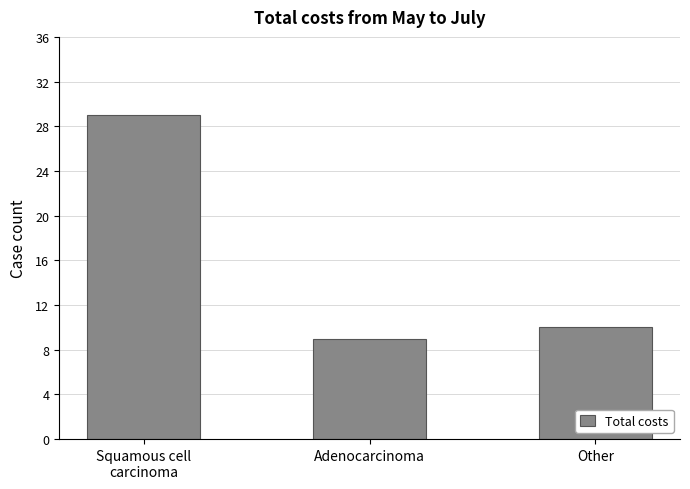

What is the value of the 3rd bar from the left?

10